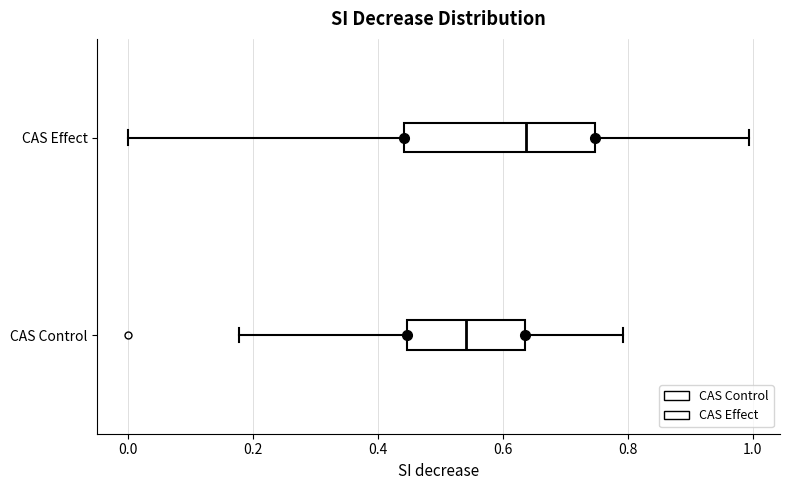

Where is the right edge of the box for CAS Control on the x-axis? The values are not printed on the chart, so give them approximately, as read against the axis.

0.64